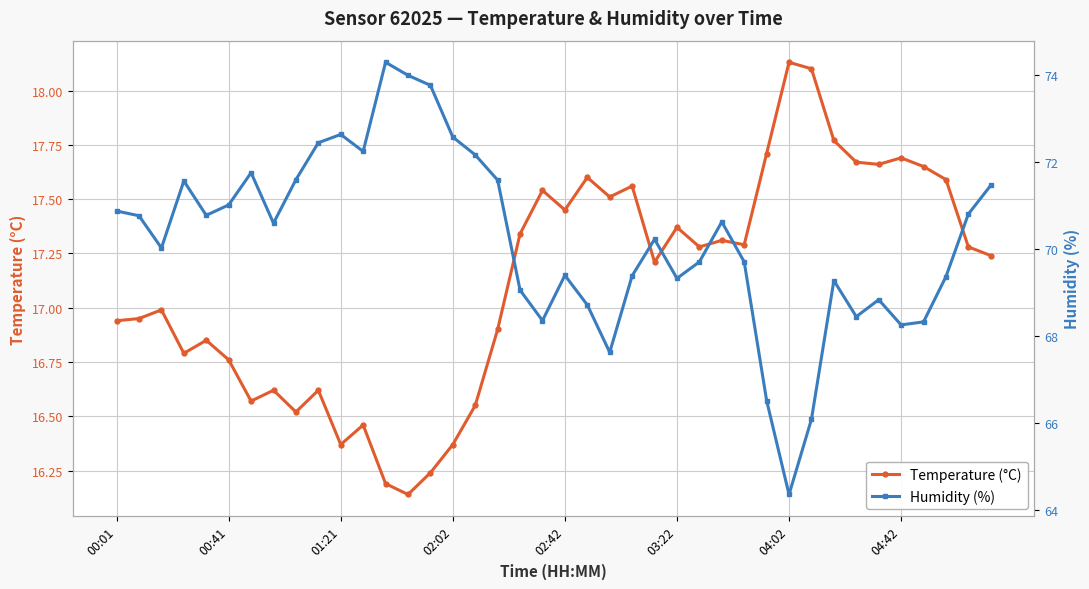

At which label does Temperature (°C) reach its peak?

04:02